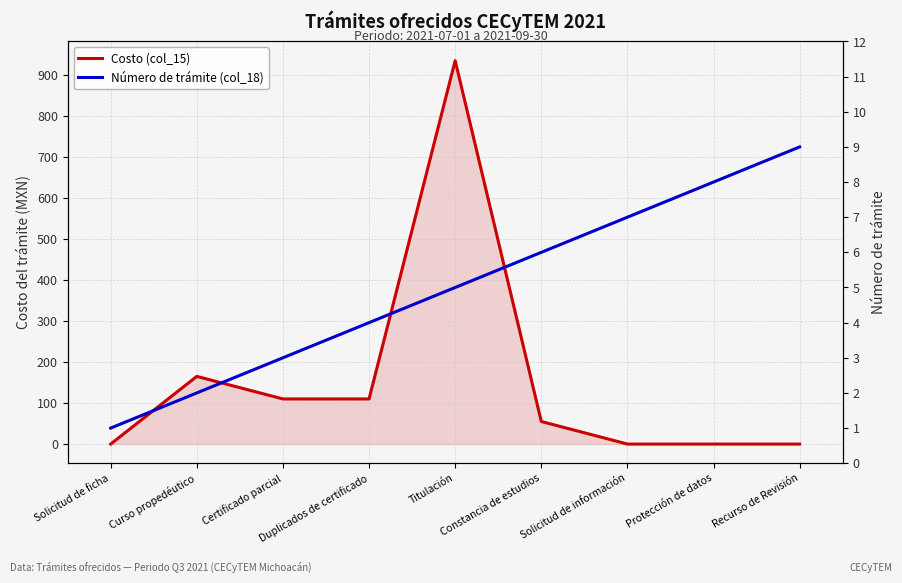

How many lines are shown in the chart?

2